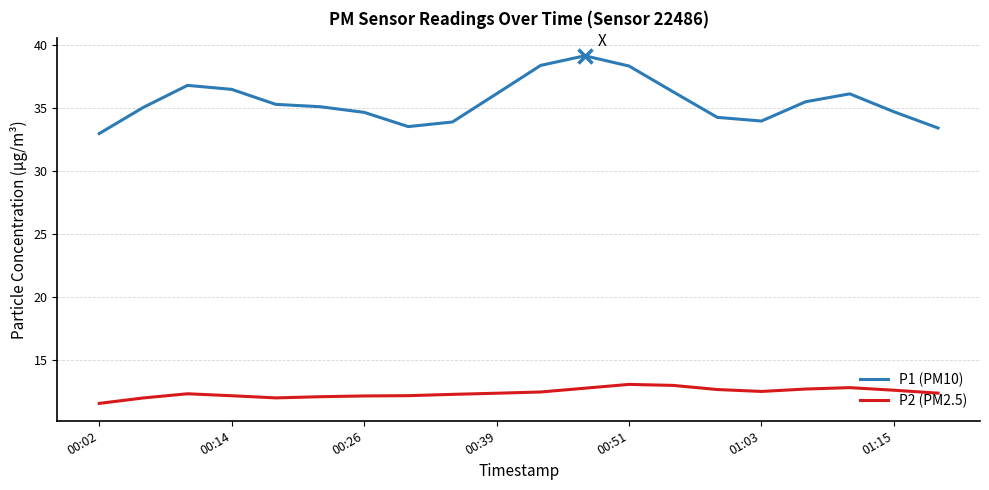

Rank the series by their maximum value, from lowest to highest.

P2 (PM2.5), P1 (PM10)